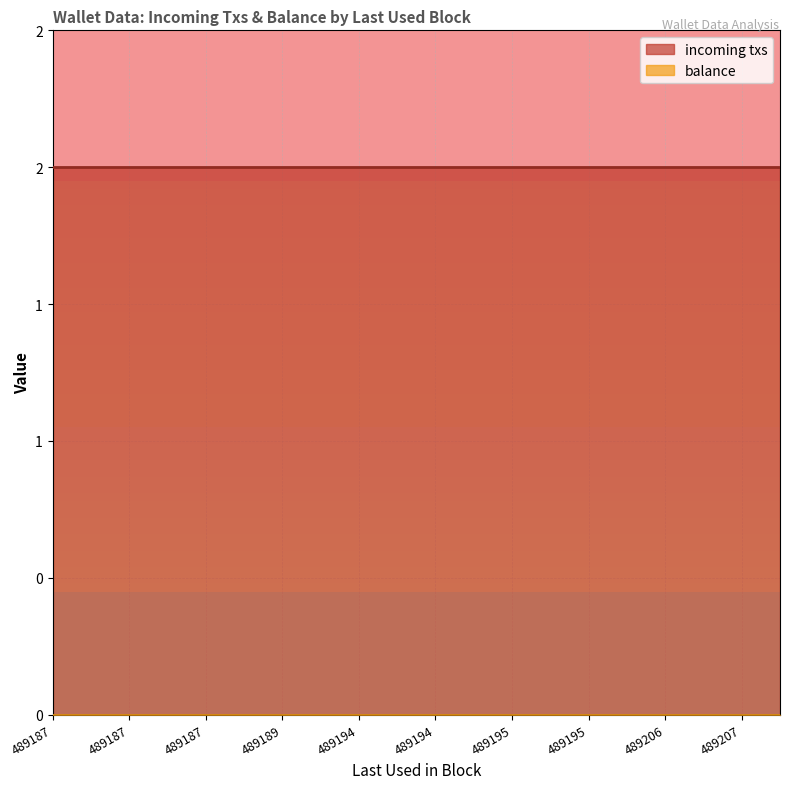

Reading left to right, list all the values displayed in this chart.

incoming txs: 2	2	2	2	2	2	2	2	2	2	2	2	2	2	2	2	2	2	2	2
balance: 0	0	0	0	0	0	0	0	0	0	0	0	0	0	0	0	0	0	0	0